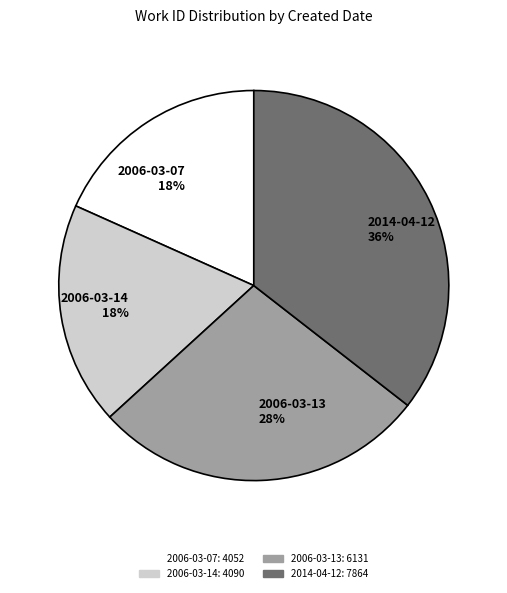

Between 2006-03-13 and 2006-03-07, which is larger?

2006-03-13